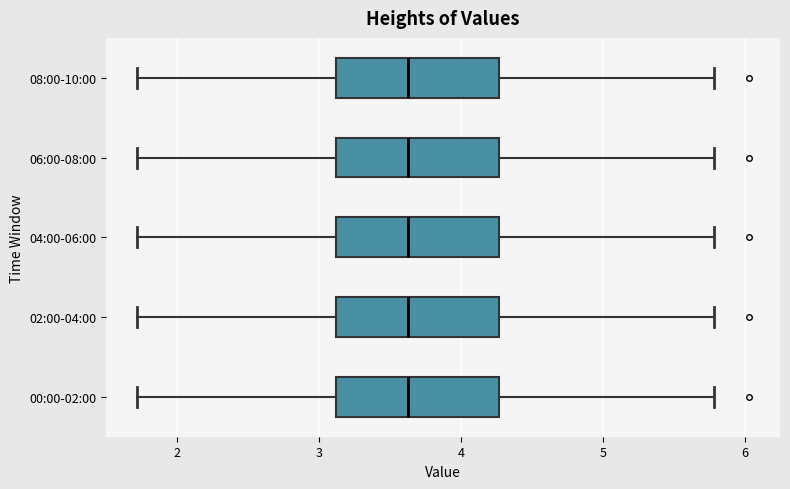

Reading bottom to top, read every box against the x-axis: the position of its median line, the range the box covers, and the ends of its whiskers. The values are not printed on the chart, so give them approximately, as read against the axis.

00:00-02:00: median 3.6, box 3.1 to 4.3, whiskers 1.7 to 5.8
02:00-04:00: median 3.6, box 3.1 to 4.3, whiskers 1.7 to 5.8
04:00-06:00: median 3.6, box 3.1 to 4.3, whiskers 1.7 to 5.8
06:00-08:00: median 3.6, box 3.1 to 4.3, whiskers 1.7 to 5.8
08:00-10:00: median 3.6, box 3.1 to 4.3, whiskers 1.7 to 5.8